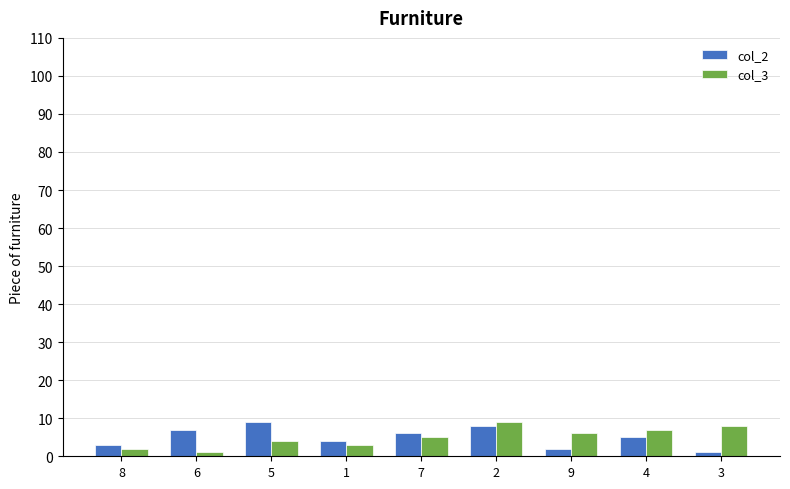

Rank the series at 5 from highest to lowest value.

col_2, col_3